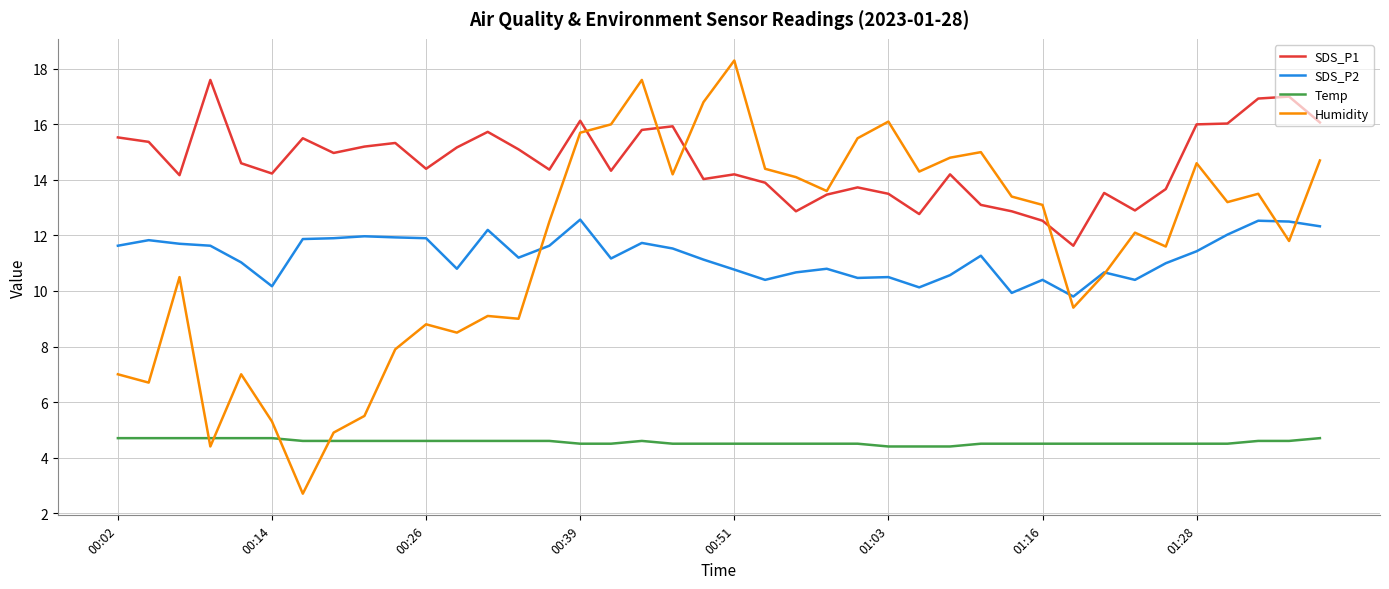

Which series has the largest total across all categories?

SDS_P1